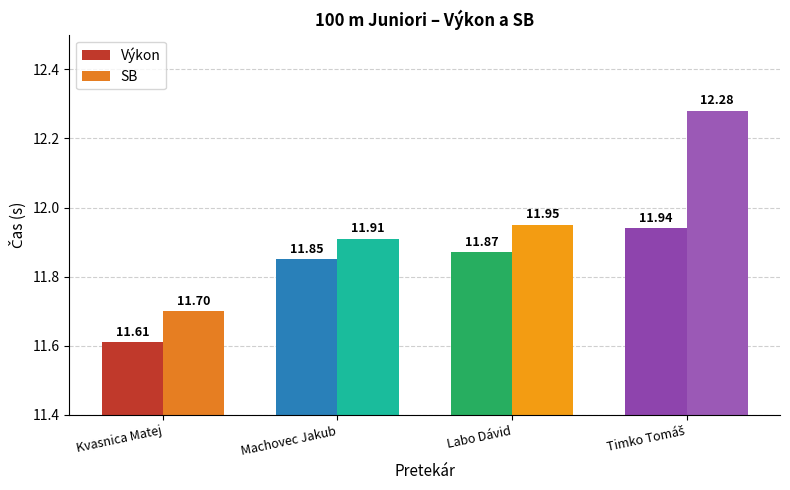

What is the spread (max minus min) of values at Labo Dávid?

0.1